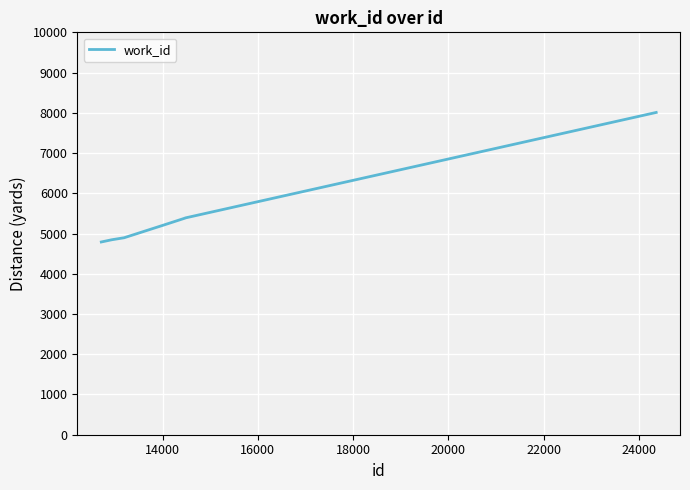

What is the smallest value displayed?

4790